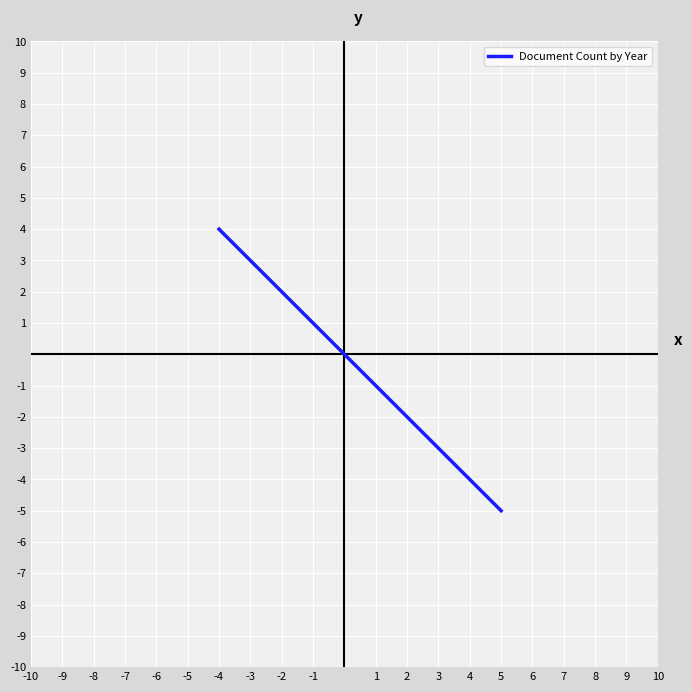

What is the difference between the maximum and minimum values?

9